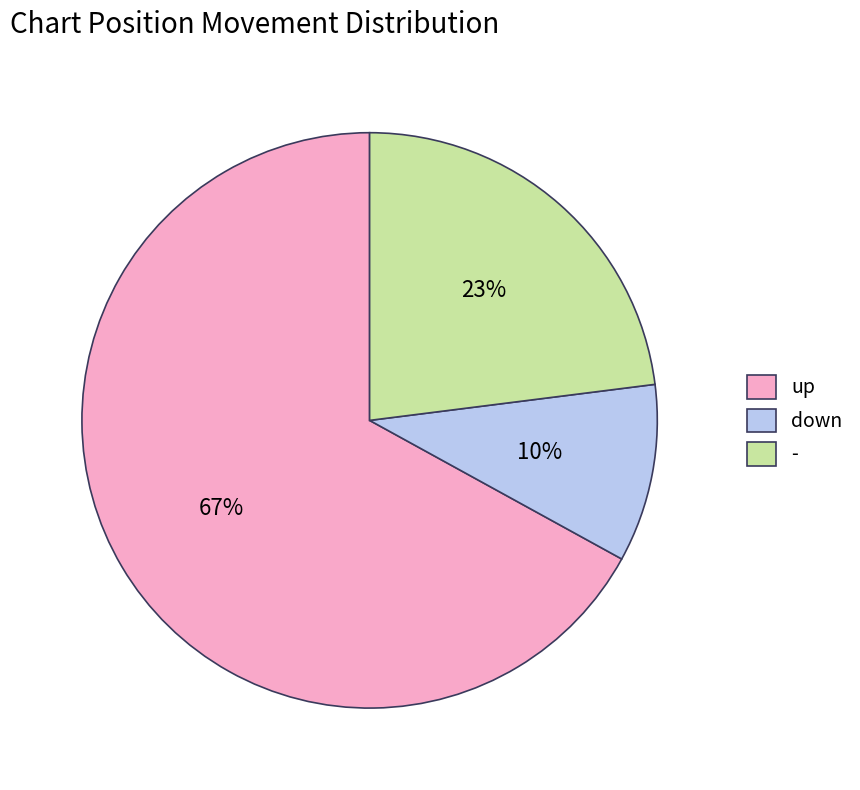

Is there any slice that represents more than half of the pie?

Yes